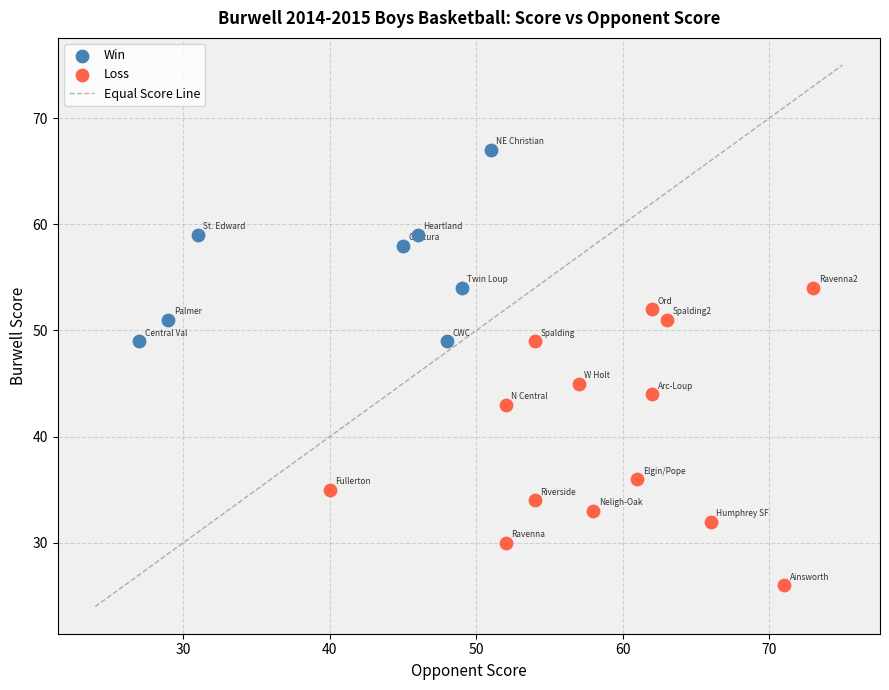

Which series has the largest Y range (max minus min)?

Loss